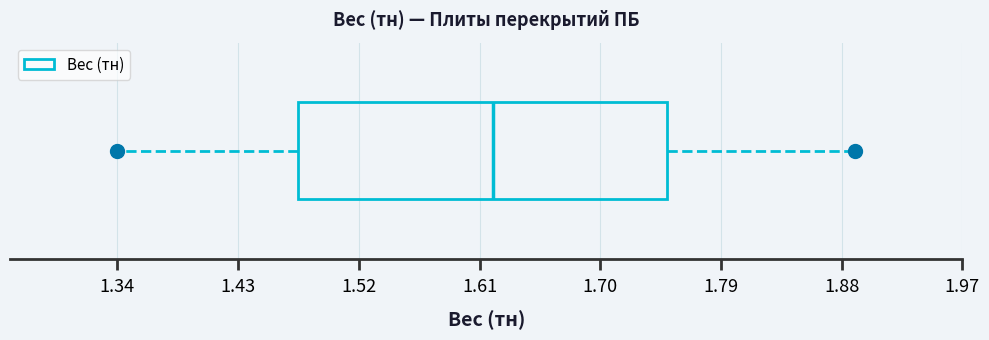

Read this box plot against the x-axis: the position of the median line, the range covered by the box, and the ends of both whiskers. The values are not printed on the chart, so give them approximately, as read against the axis.

median 1.62, box 1.48 to 1.75, whiskers 1.34 to 1.89